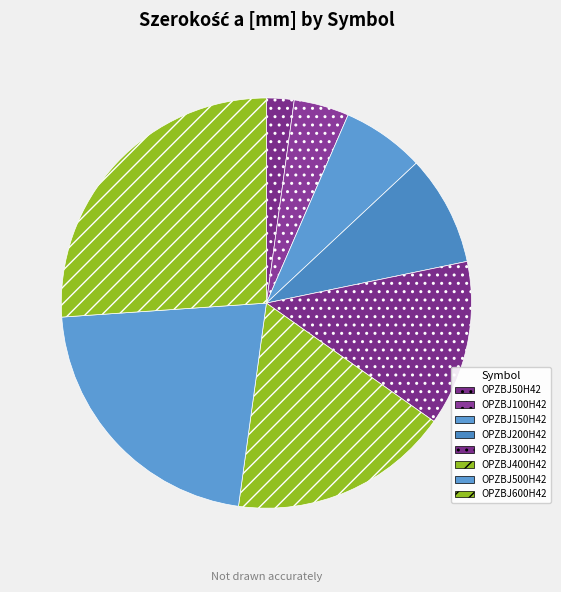

Does OPZBJ500H42 account for over 50% of the chart?

No